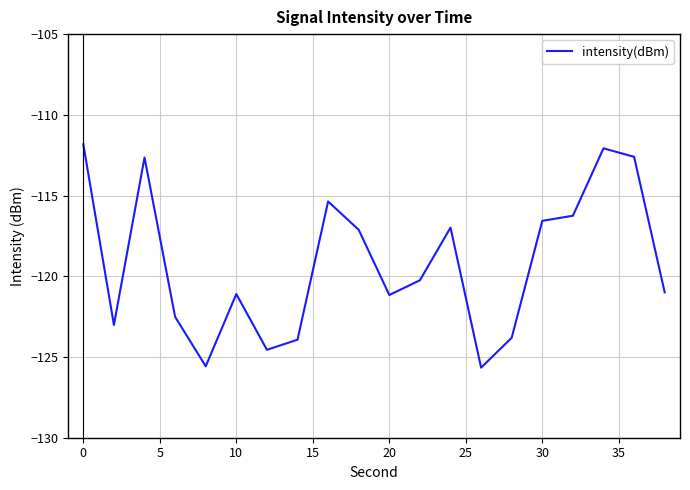

What is the difference between the maximum and minimum values?

13.8